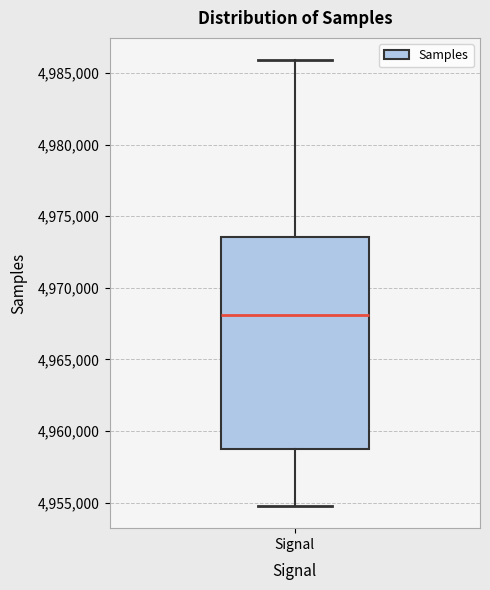

Transcribe this box plot: give where the median line is, the range the box spans, and where the two whiskers end, as read against the y-axis. The values are not printed on the chart, so give them approximately, as read against the axis.

median 4968000, box 4959000 to 4973500, whiskers 4955000 to 4986000